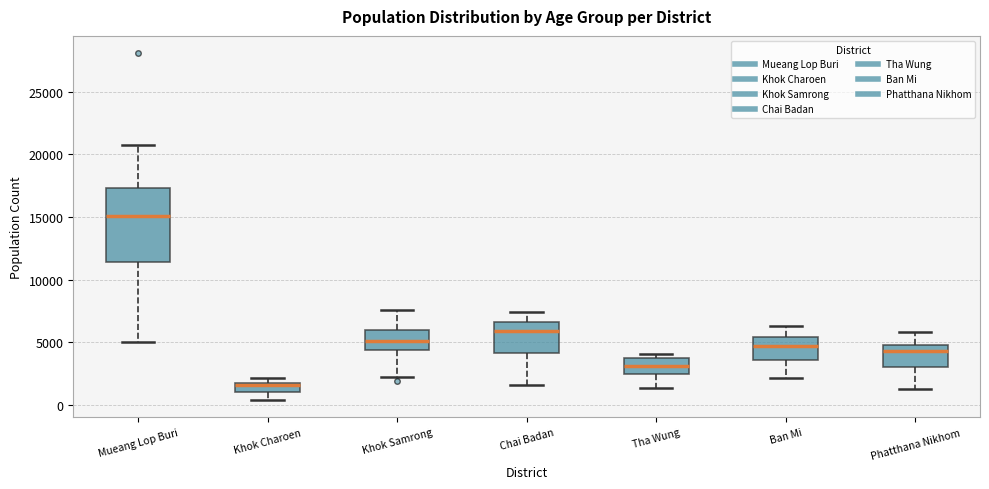

Comparing the boxes themselves (not the whiskers), which one is the tallest?

Mueang Lop Buri